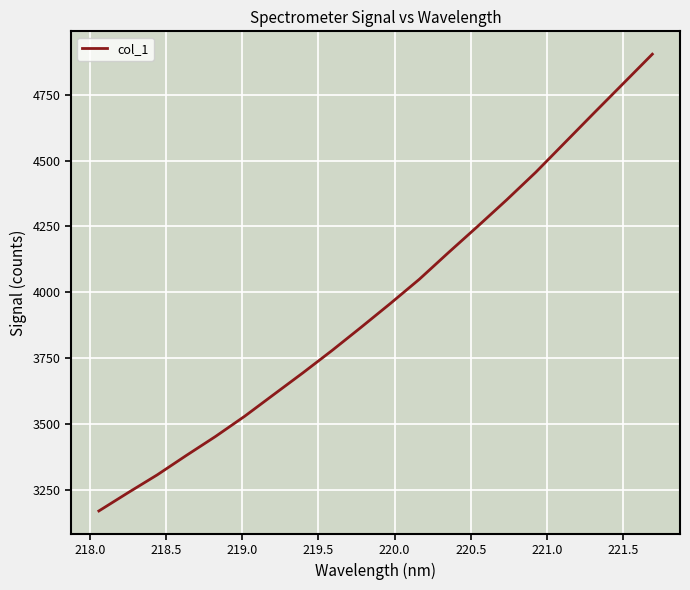

What is the difference between the maximum and minimum values?

1733.9